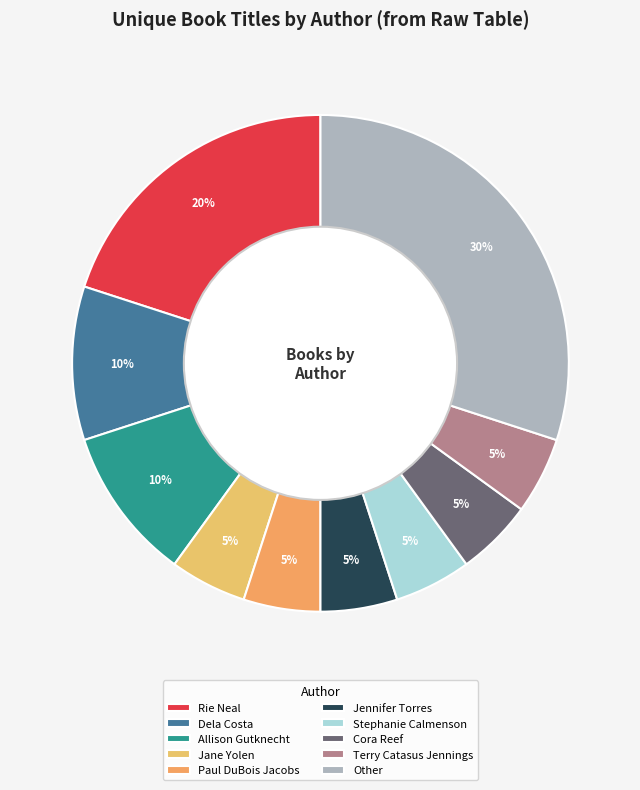

What is the smallest slice in the pie chart?

Stephanie Calmenson